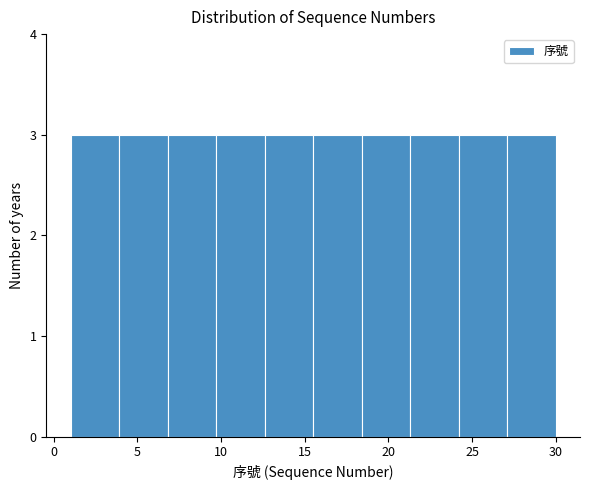

Reading left to right, transcribe this chart: for each bar, give the range it covers on the x-axis and its height. Neither the bar edges nor the heights are printed on the chart, so give them approximately, as read against the axes.

1.0 to 3.9: 3
3.9 to 6.8: 3
6.8 to 9.7: 3
9.7 to 12.6: 3
12.6 to 15.5: 3
15.5 to 18.4: 3
18.4 to 21.3: 3
21.3 to 24.2: 3
24.2 to 27.1: 3
27.1 to 30.0: 3